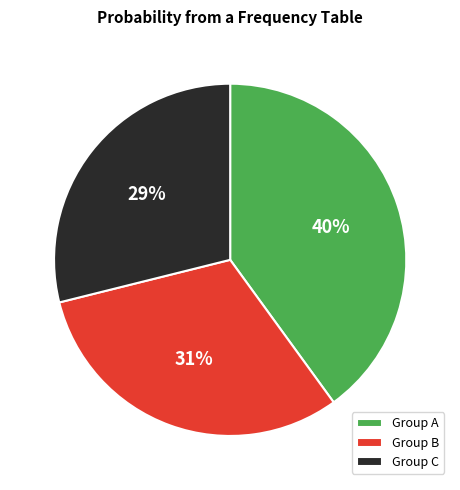

Rank the categories by value from lowest to highest.

Group C, Group B, Group A